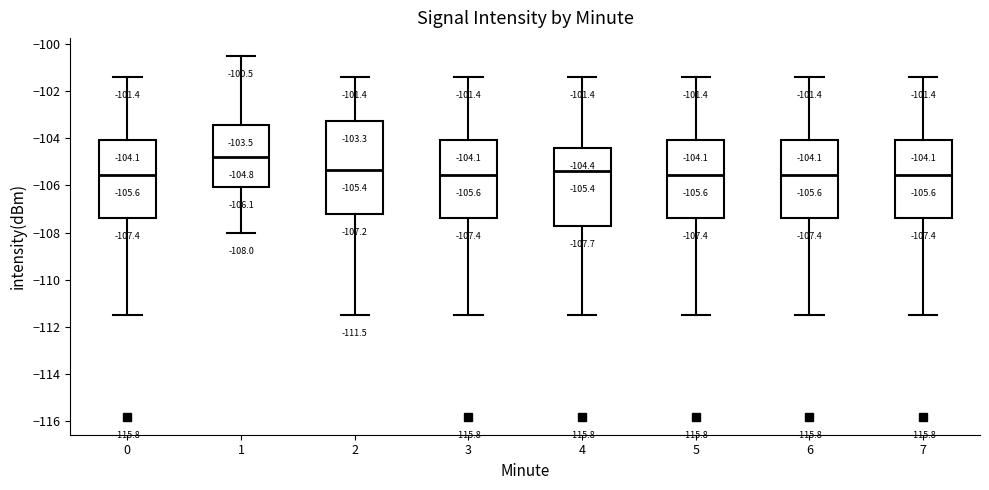

Comparing the boxes themselves (not the whiskers), which one is the tallest?

2